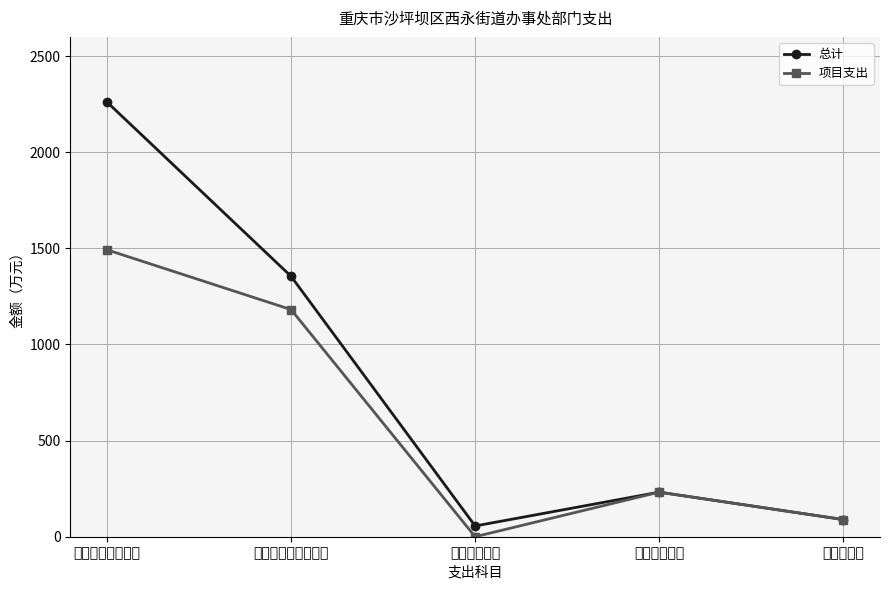

List the series in order of their peak value, lowest first.

项目支出, 总计